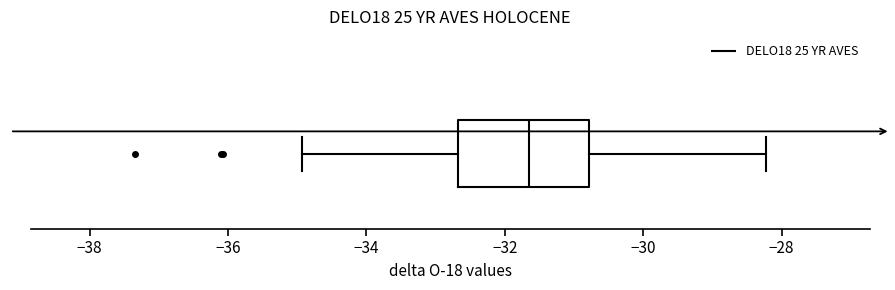

Where does the left whisker of the box end on the x-axis? The values are not printed on the chart, so give them approximately, as read against the axis.

-35.0